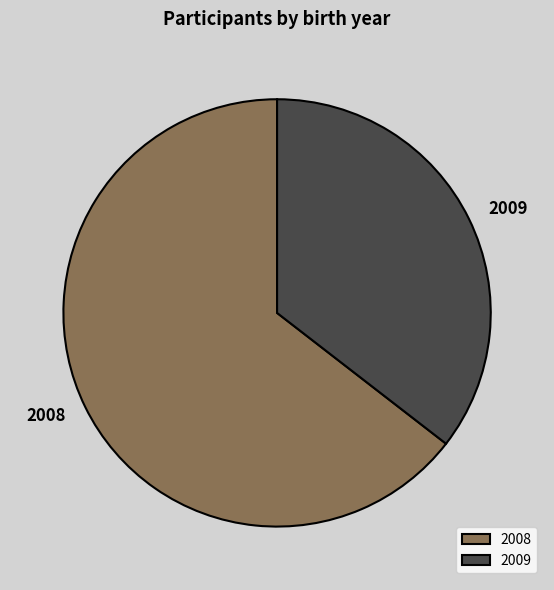

Which slice represents more than half of the pie?

2008